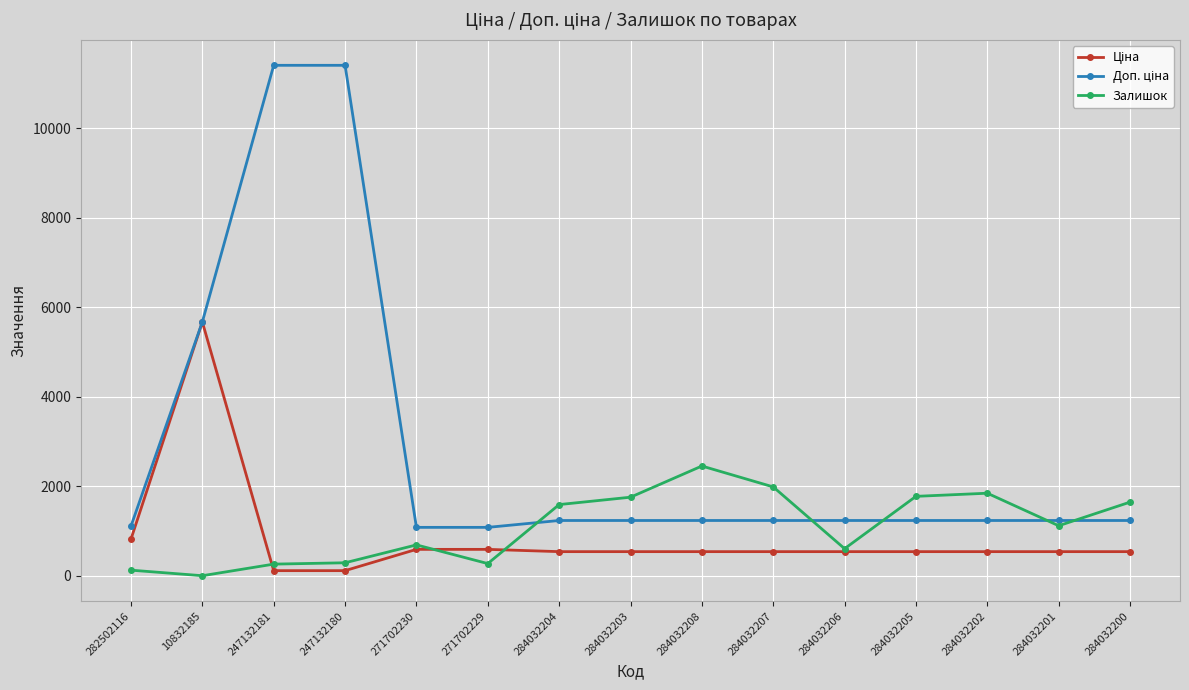

What is the total value across all series at 284032207?

3760.4